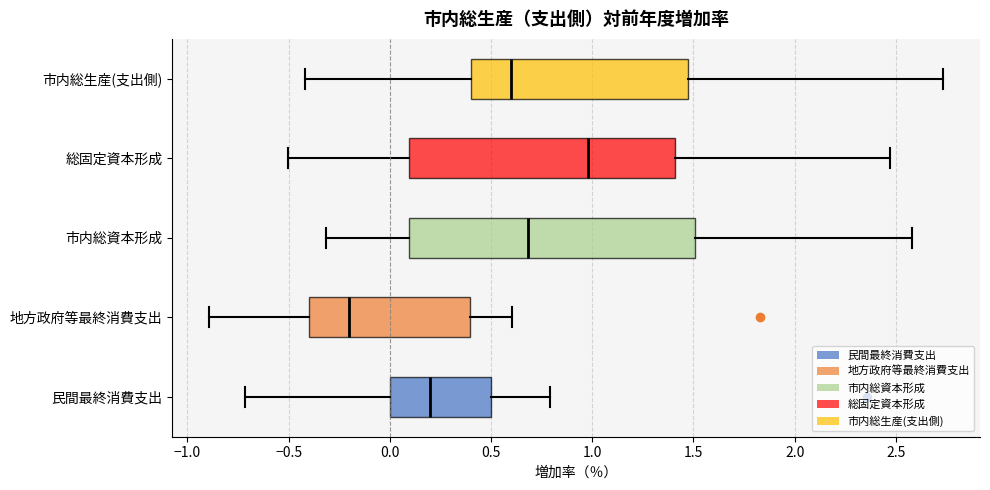

Reading bottom to top, read every box against the x-axis: the position of its median line, the range the box covers, and the ends of its whiskers. The values are not printed on the chart, so give them approximately, as read against the axis.

民間最終消費支出: median 0.20, box 0.00 to 0.50, whiskers -0.70 to 0.80
地方政府等最終消費支出: median -0.20, box -0.40 to 0.40, whiskers -0.90 to 0.60
市内総資本形成: median 0.70, box 0.10 to 1.50, whiskers -0.30 to 2.60
総固定資本形成: median 1.00, box 0.10 to 1.40, whiskers -0.50 to 2.45
市内総生産(支出側): median 0.60, box 0.40 to 1.45, whiskers -0.40 to 2.75